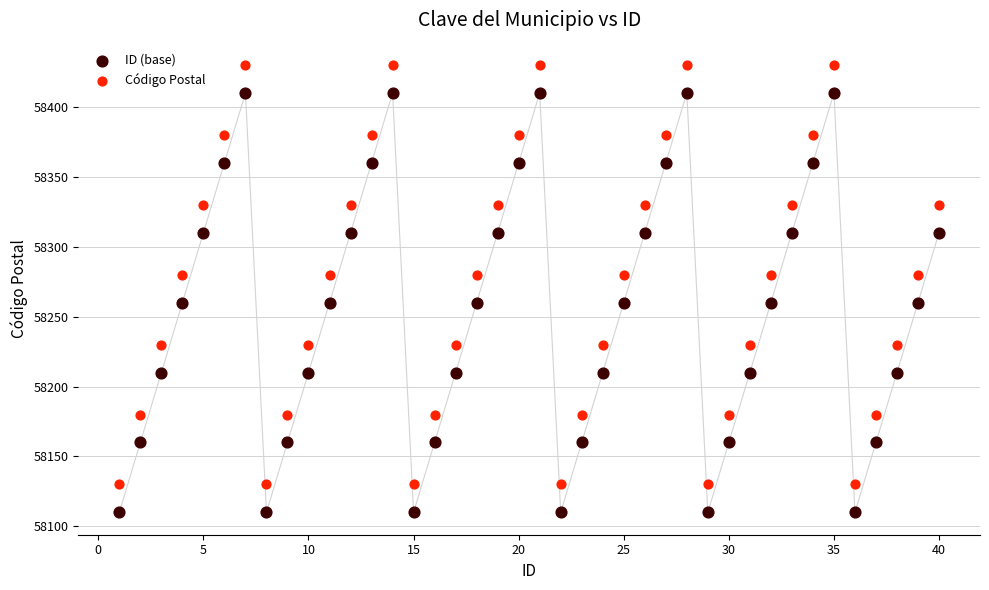

Which series reaches the maximum Y coordinate?

Código Postal